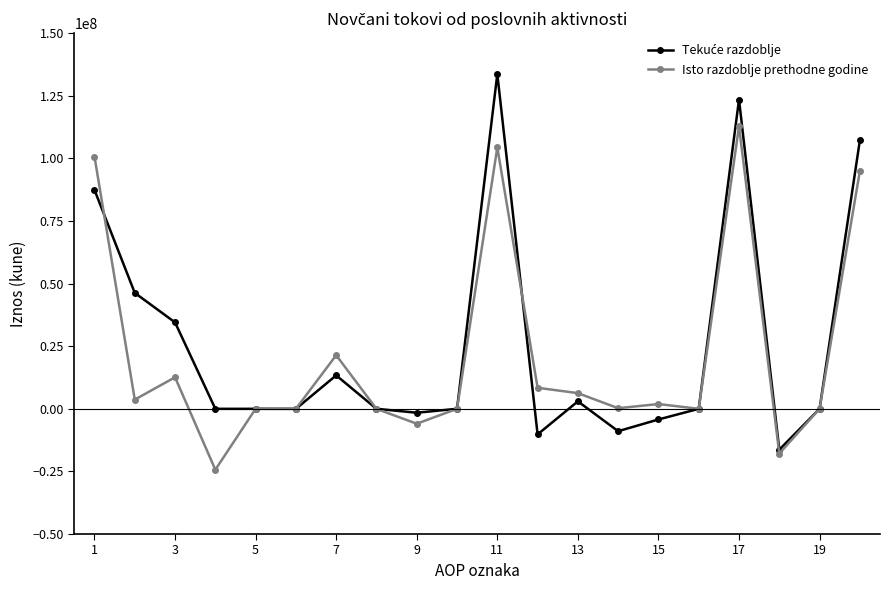

What is the sum of all Isto razdoblje prethodne godine values?

419131040